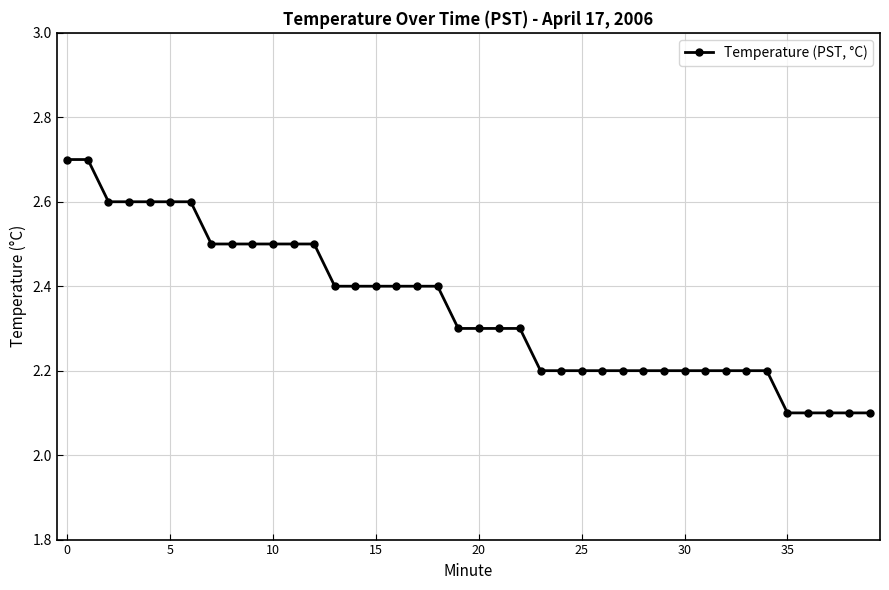

How many values are between 2 and 3?

40